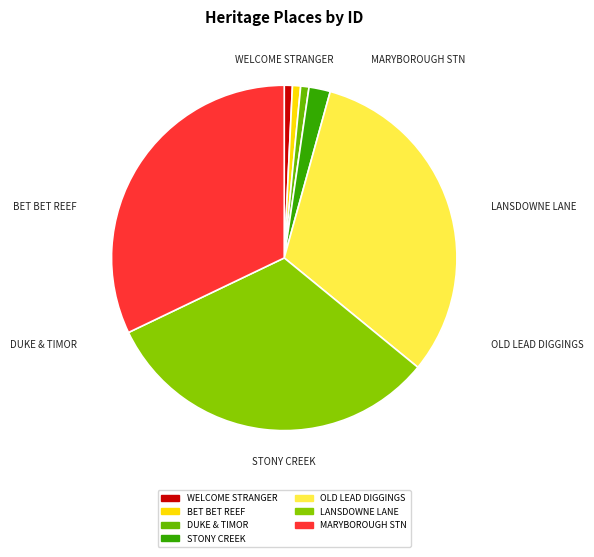

Count the number of slices in the pie.

7